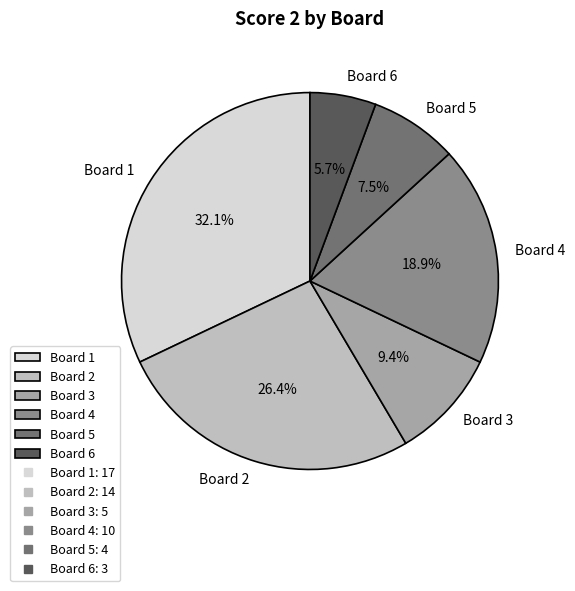

Rank the categories by value from highest to lowest.

Board 1, Board 2, Board 4, Board 3, Board 5, Board 6